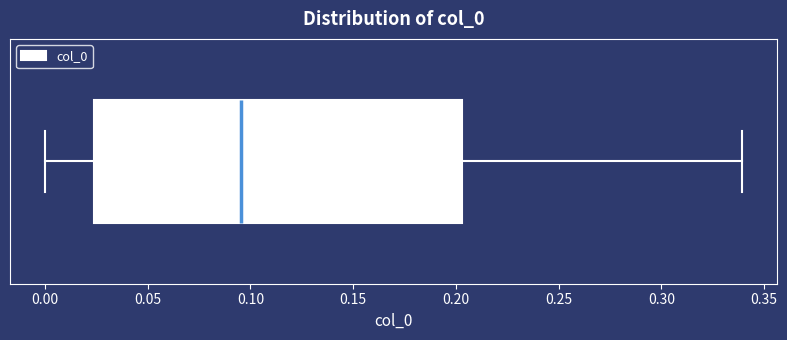

Transcribe this box plot: give where the median line is, the range the box spans, and where the two whiskers end, as read against the x-axis. The values are not printed on the chart, so give them approximately, as read against the axis.

median 0.095, box 0.025 to 0.205, whiskers 0.000 to 0.340